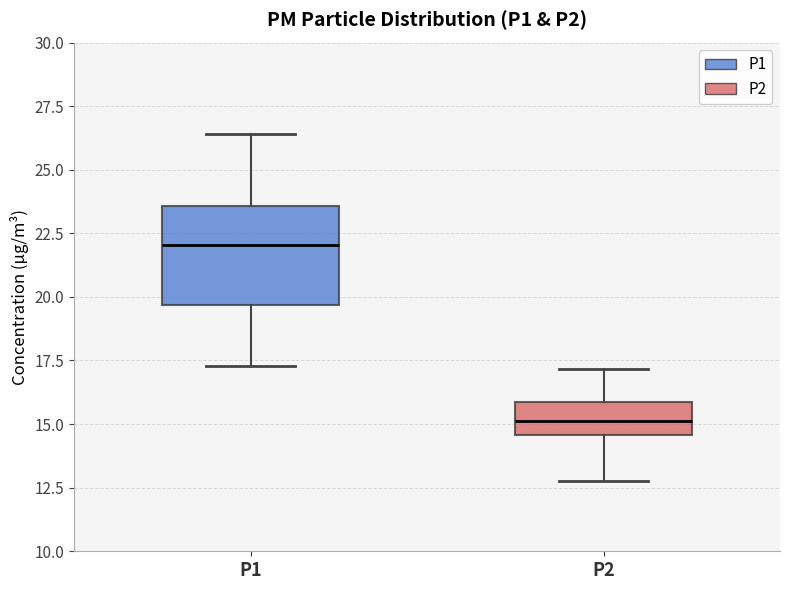

Reading left to right, read every box against the y-axis: the position of its median line, the range the box covers, and the ends of its whiskers. The values are not printed on the chart, so give them approximately, as read against the axis.

P1: median 22.0, box 19.5 to 23.5, whiskers 17.5 to 26.5
P2: median 15.0, box 14.5 to 16.0, whiskers 13.0 to 17.0